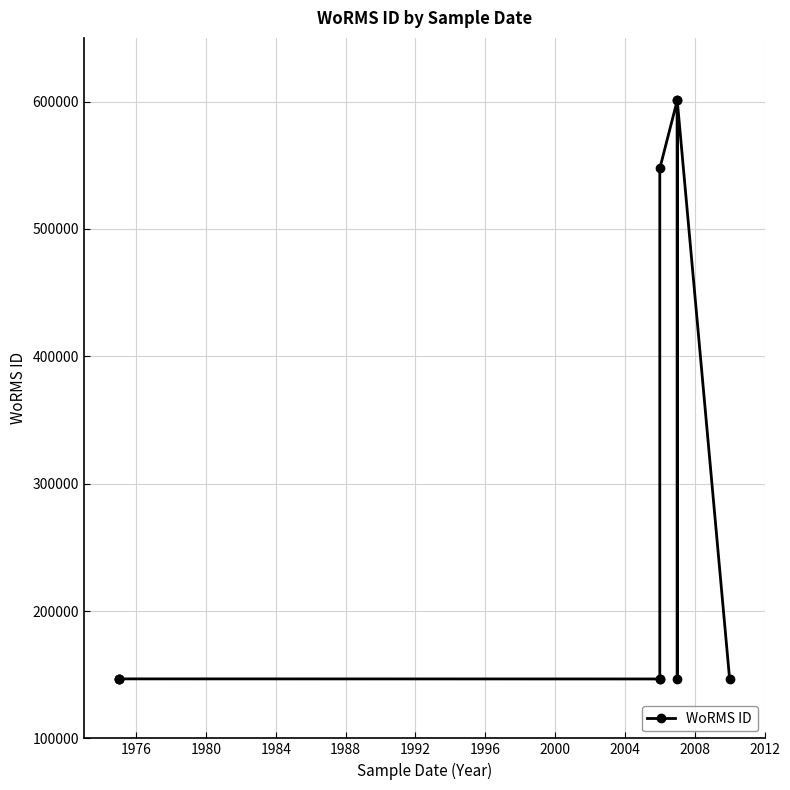

How many values are below 146712?

2